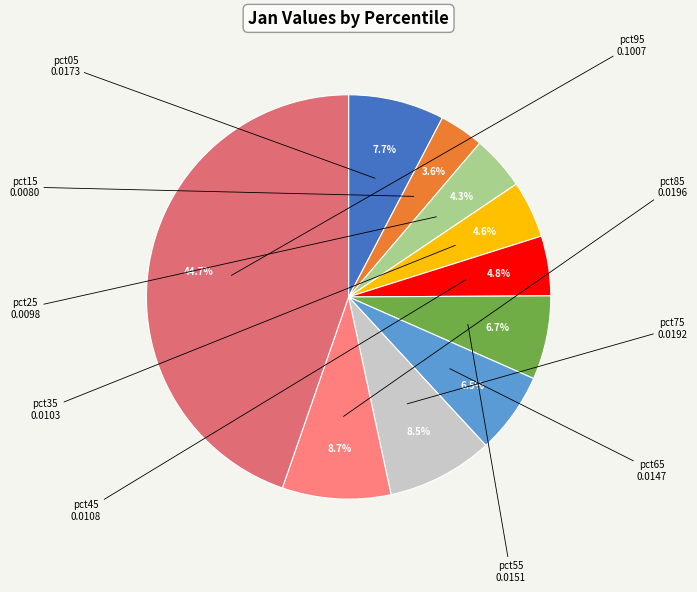

To the nearest percent, what is the average slice percentage?

10%